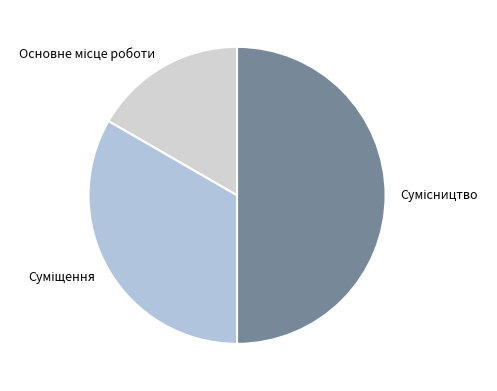

How many slices are in this pie chart?

3